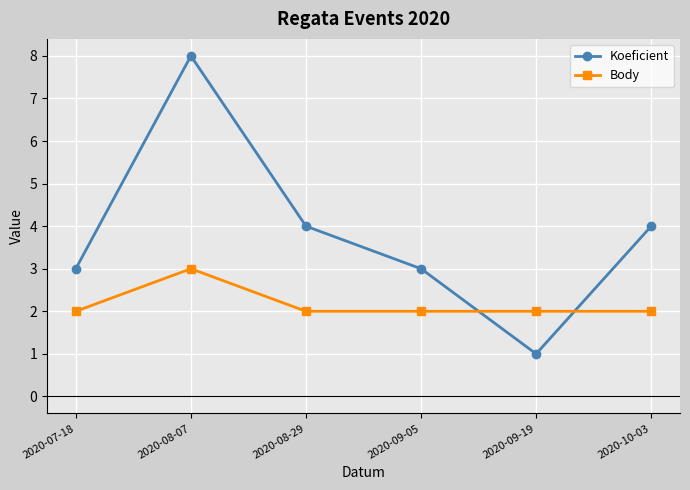

What is the approximate value of Body at 2020-09-05?

2